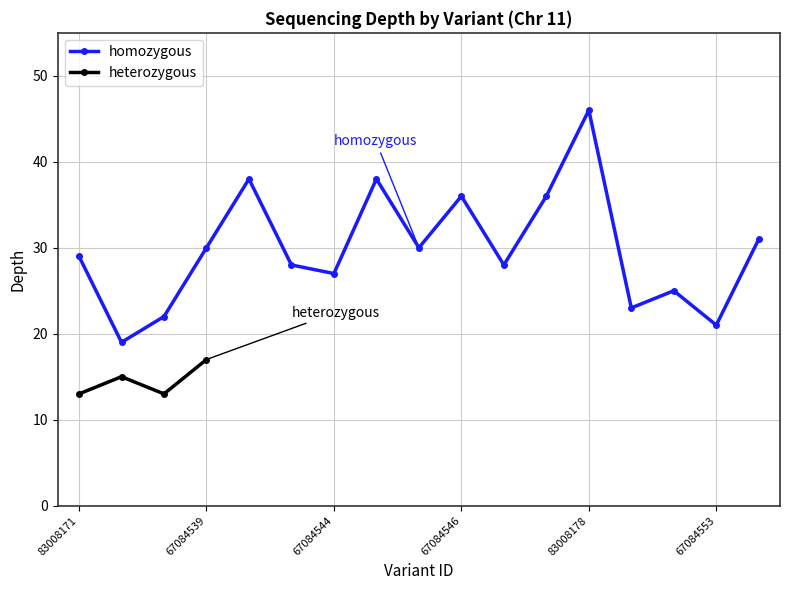

What is the sum of the values at 83008178 and 67084555?

77